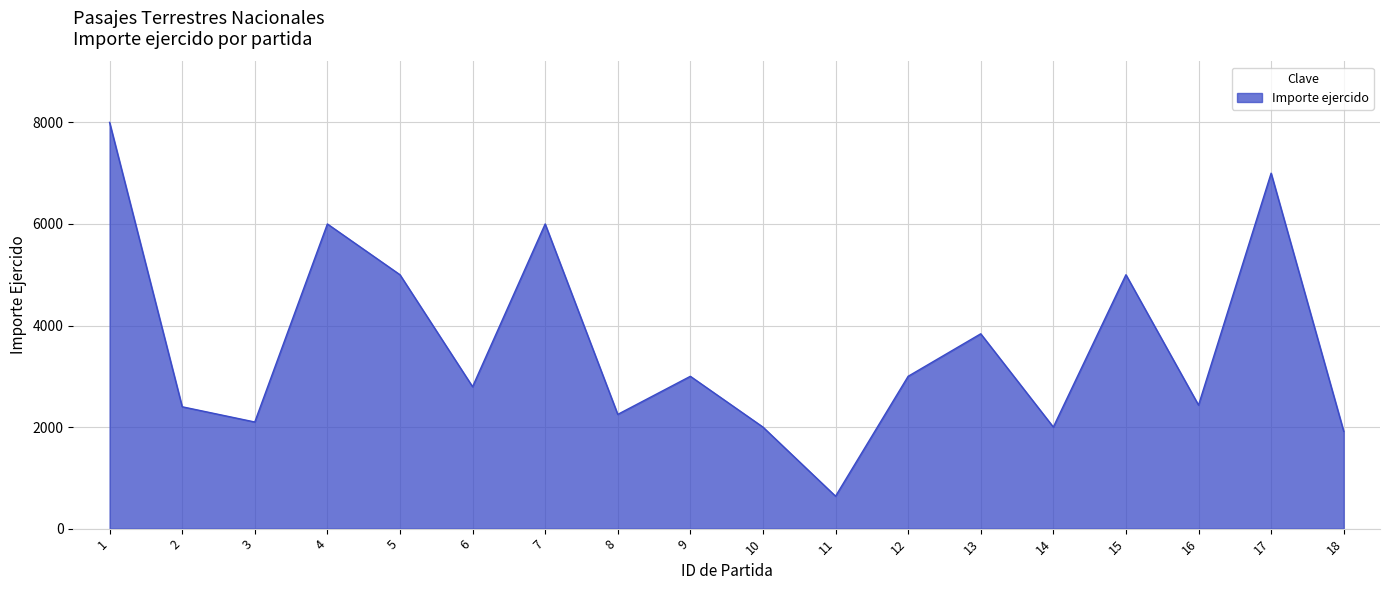

Where is the data nearest to the value 4319?

13